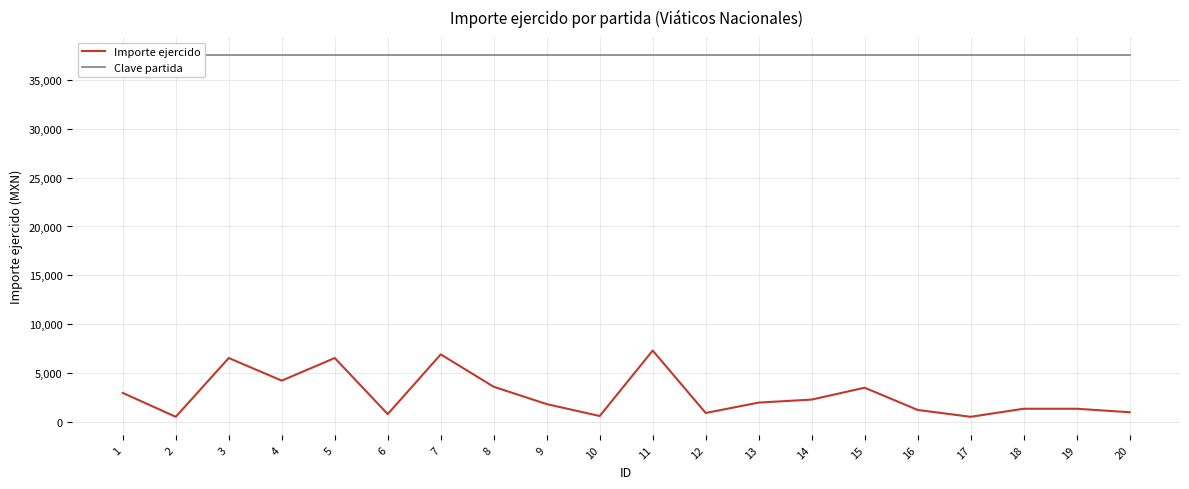

True or false: Clave partida and Importe ejercido cross at least once.

False